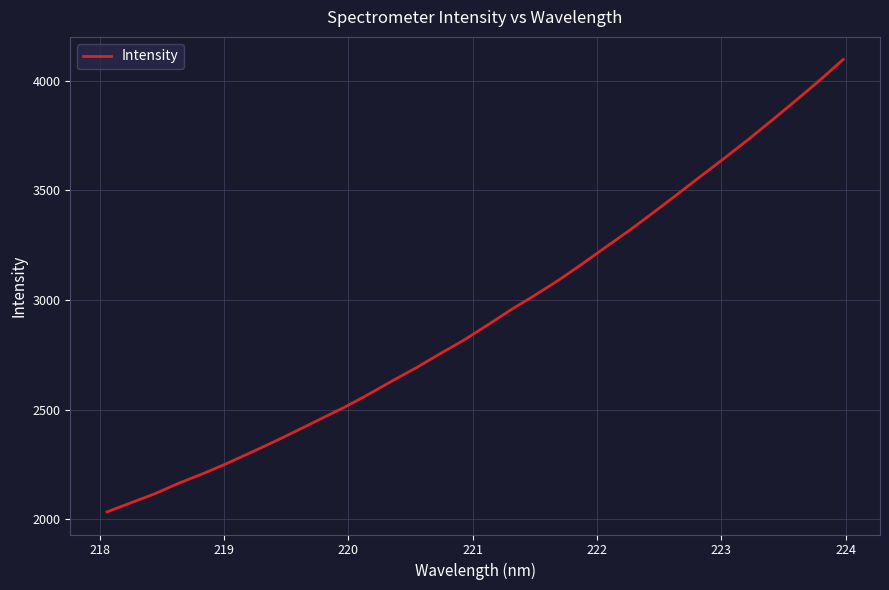

What is the sum of all values?

93655.3